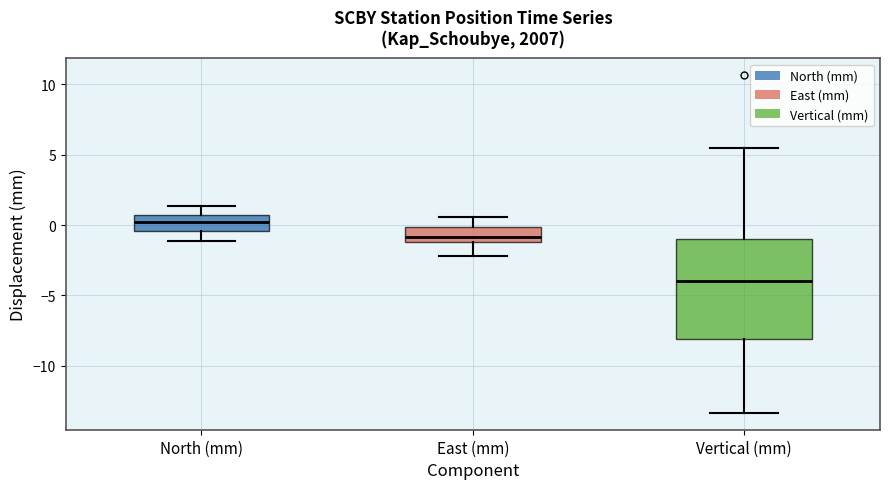

Reading left to right, read every box against the y-axis: the position of its median line, the range the box covers, and the ends of its whiskers. The values are not printed on the chart, so give them approximately, as read against the axis.

North (mm): median 0.0, box -0.5 to 0.5, whiskers -1.0 to 1.5
East (mm): median -1.0 (just above the box's lower edge), box -1.0 to 0.0, whiskers -2.0 to 0.5
Vertical (mm): median -4.0, box -8.0 to -1.0, whiskers -13.5 to 5.5